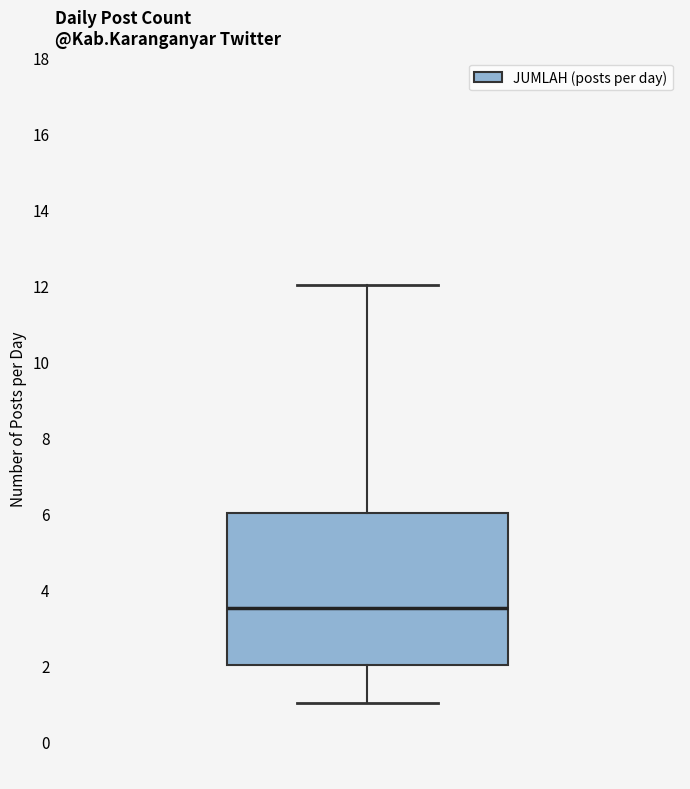

Transcribe this box plot: give where the median line is, the range the box spans, and where the two whiskers end, as read against the y-axis. The values are not printed on the chart, so give them approximately, as read against the axis.

median 3.6, box 2.0 to 6.0, whiskers 1.0 to 12.0